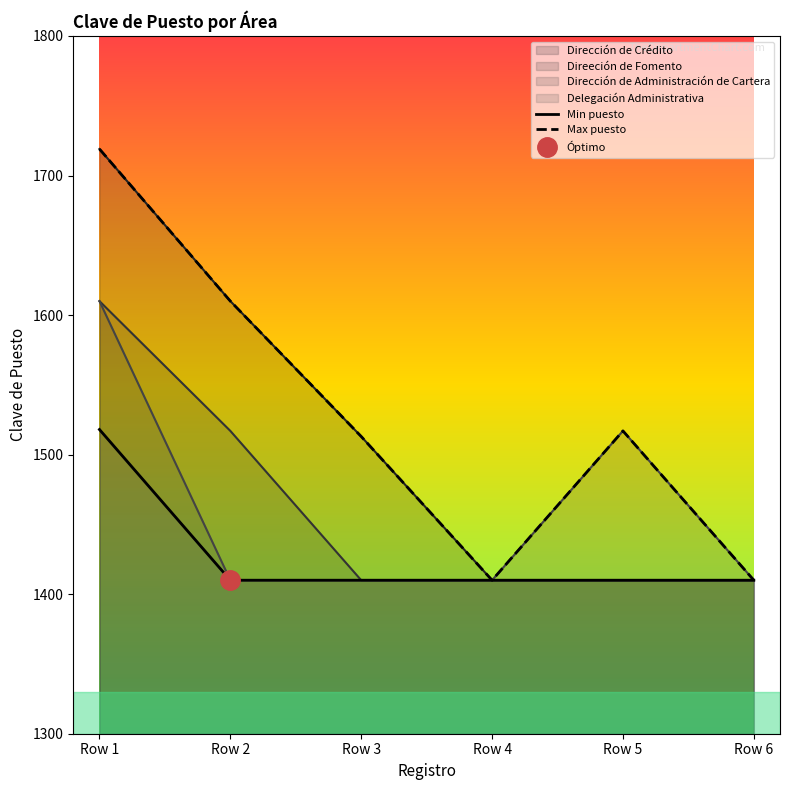

How many data points in Min puesto are above 1410?

1